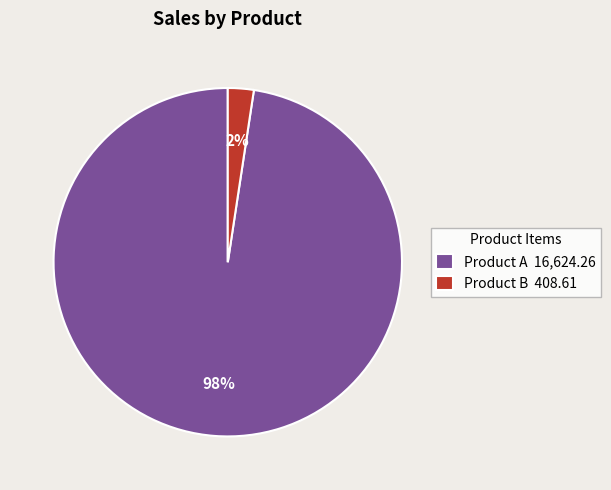

Count the number of slices in the pie.

2